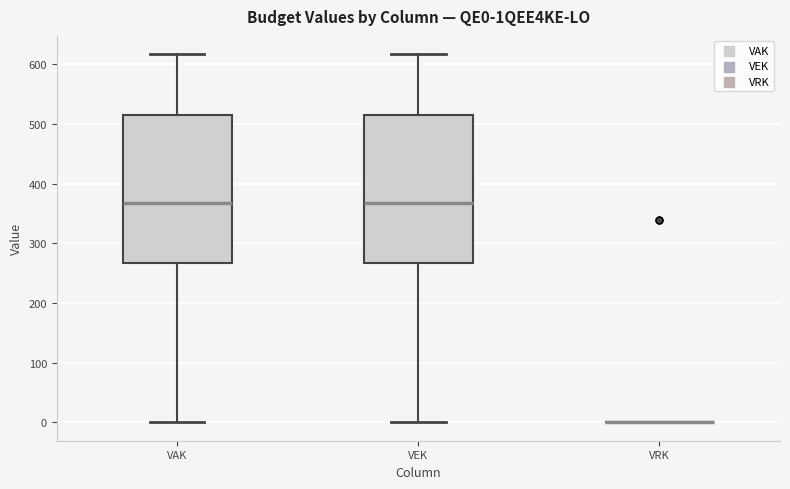

Reading left to right, read every box against the y-axis: the position of its median line, the range the box covers, and the ends of its whiskers. The values are not printed on the chart, so give them approximately, as read against the axis.

VAK: median 370, box 270 to 520, whiskers 0 to 620
VEK: median 370, box 270 to 520, whiskers 0 to 620
VRK: box collapsed to a line at 0, whiskers 0 to 0